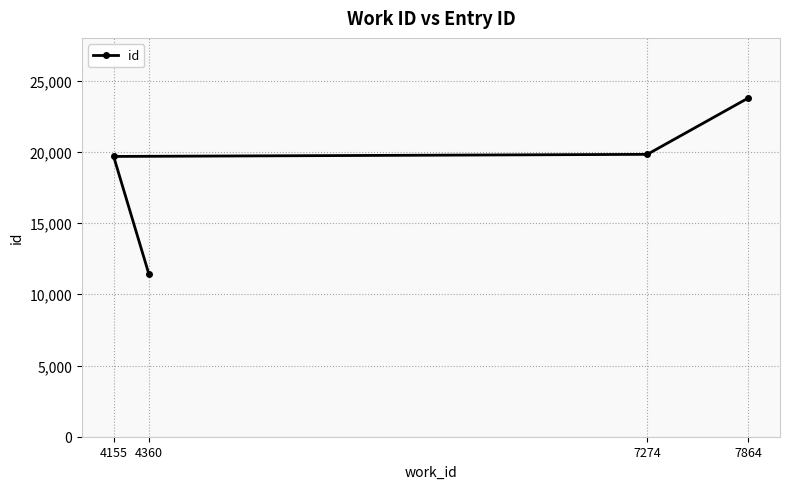

What is the approximate value at 4360?

11457